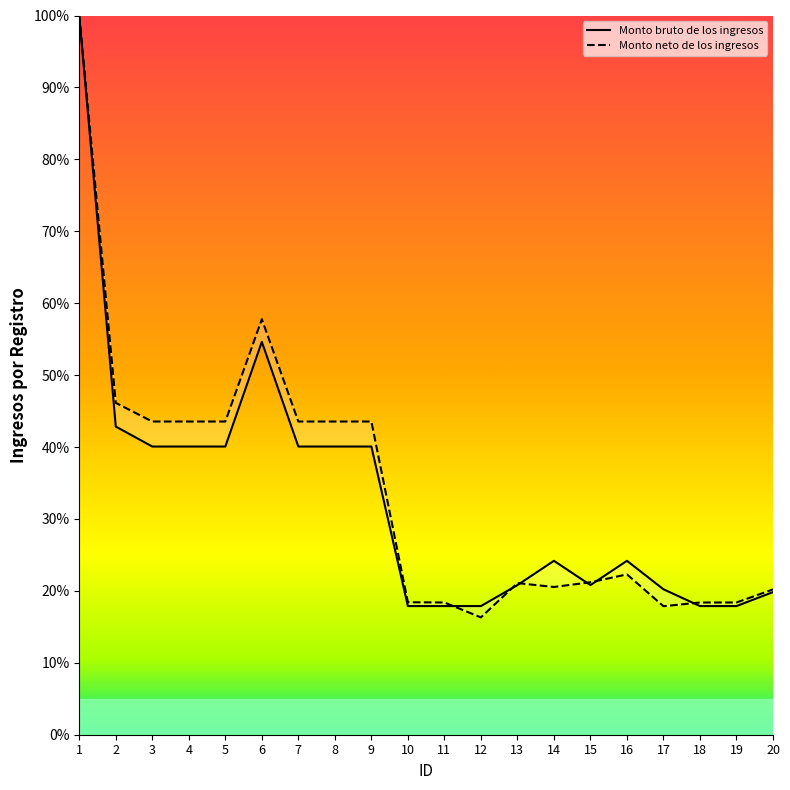

What value does the Monto neto de los ingresos series have at 20?

20.2